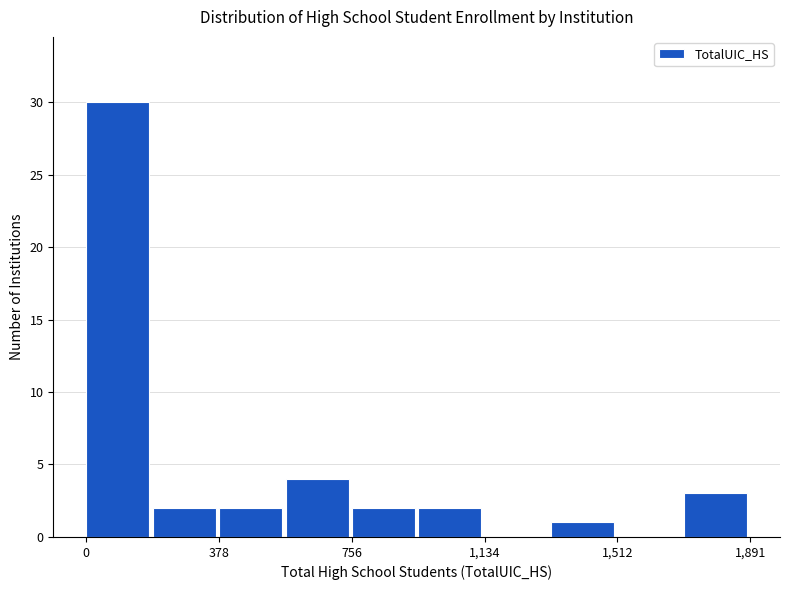

Read against the x-axis, roughly where is the centre of the tallest bar?

100